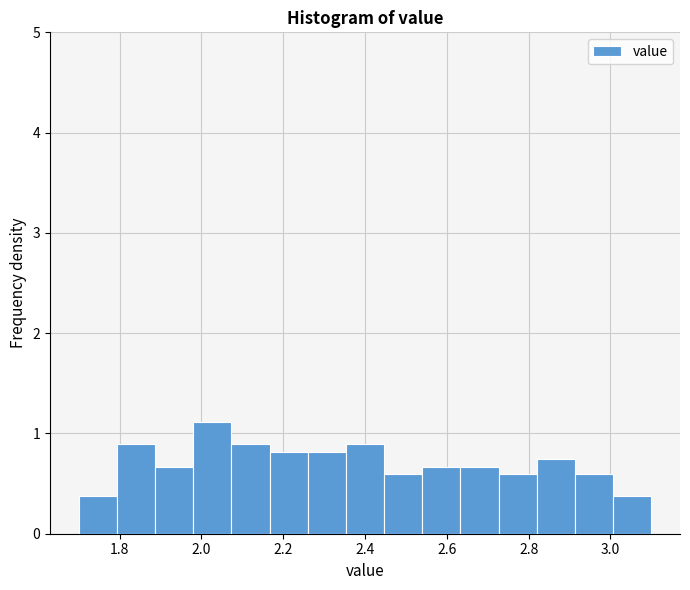

Reading left to right, transcribe this chart: for each bar, give the range it covers on the x-axis and its height. Neither the bar edges nor the heights are printed on the chart, so give them approximately, as read against the axes.

1.70 to 1.80: 0.4
1.80 to 1.88: 0.9
1.88 to 1.98: 0.7
1.98 to 2.08: 1.1
2.08 to 2.16: 0.9
2.16 to 2.26: 0.8
2.26 to 2.36: 0.8
2.36 to 2.44: 0.9
2.44 to 2.54: 0.6
2.54 to 2.64: 0.7
2.64 to 2.72: 0.7
2.72 to 2.82: 0.6
2.82 to 2.92: 0.7
2.92 to 3.00: 0.6
3.00 to 3.10: 0.4